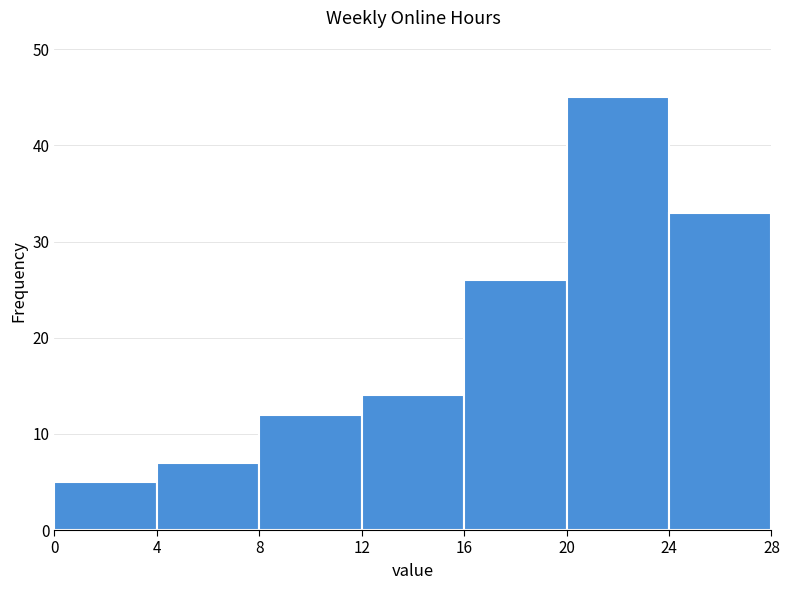

Reading left to right, transcribe this chart: for each bar, give the range it covers on the x-axis and its height. The values are not printed on the chart, so give them approximately, as read against the axis.

0 to 4: 5
4 to 8: 7
8 to 12: 12
12 to 16: 14
16 to 20: 26
20 to 24: 45
24 to 28: 33